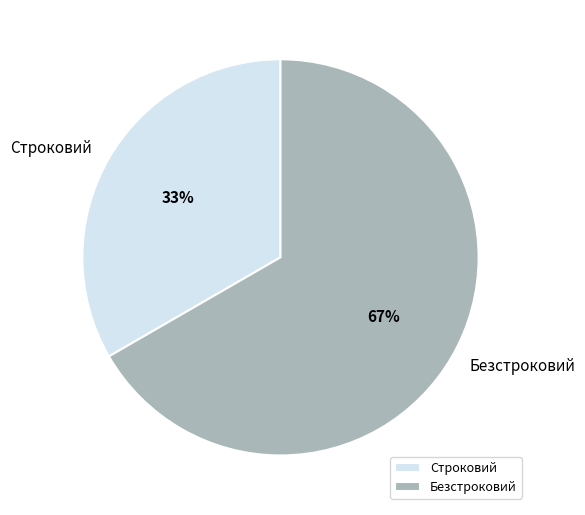

Which slice represents more than half of the pie?

Безстроковий